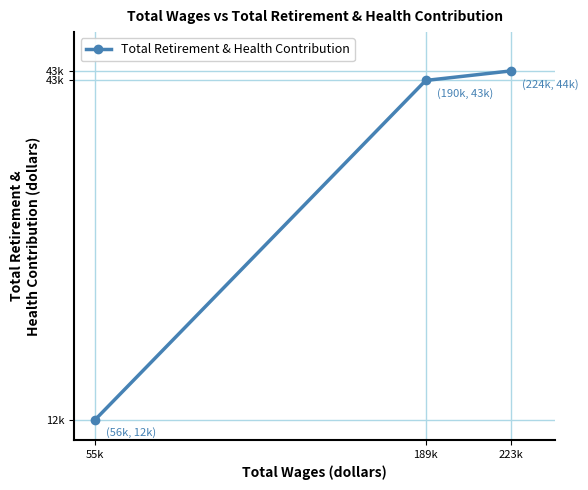

The chart shows a value of 12326 at 55k. True or false?

True